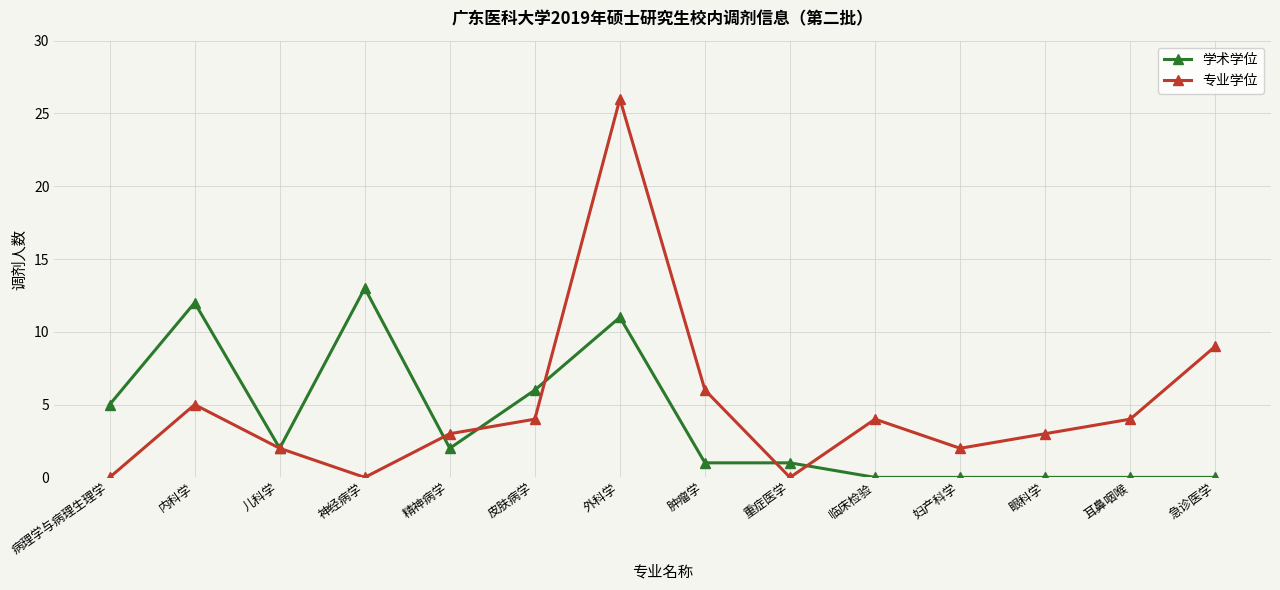

What is the difference between the 学术学位 values at 眼科学 and 儿科学?

2